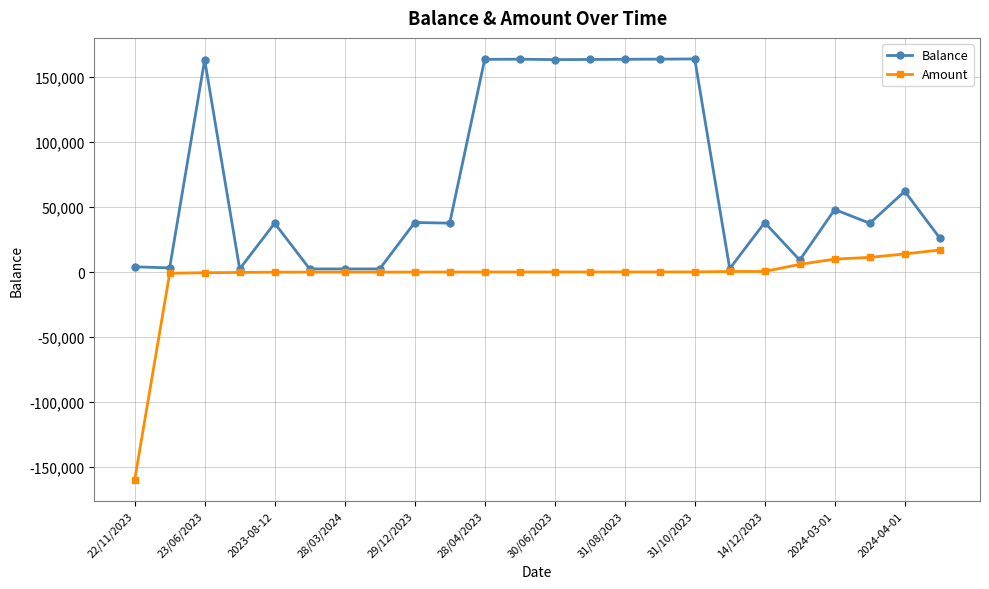

What is the highest value of the Balance series?

164116.0